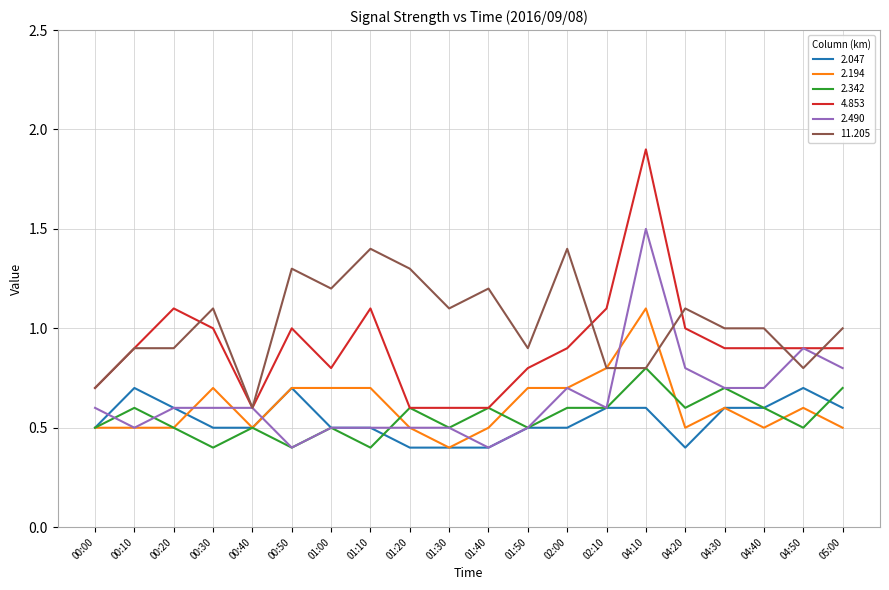

What position from the left is 02:00?

13